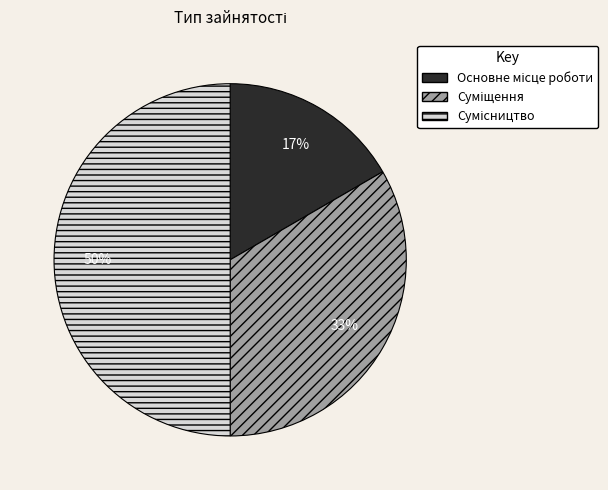

To the nearest percent, what is the average slice percentage?

33%